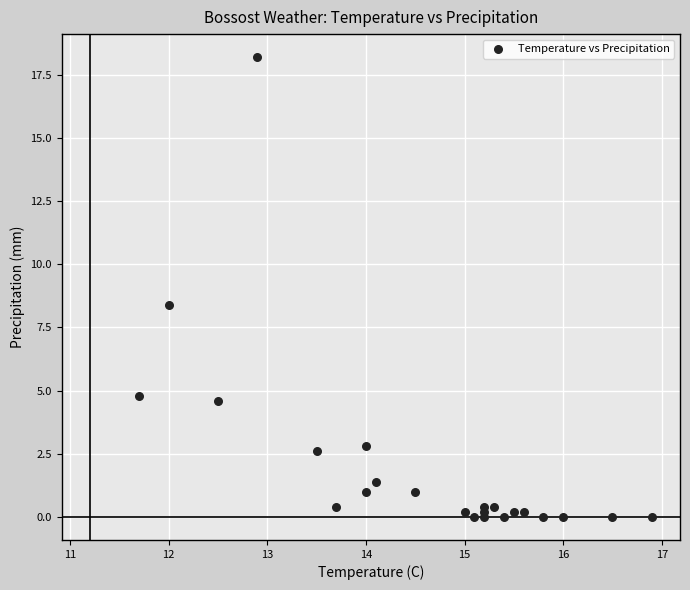

What Y value in the scatter plot is closest to 9?

8.4